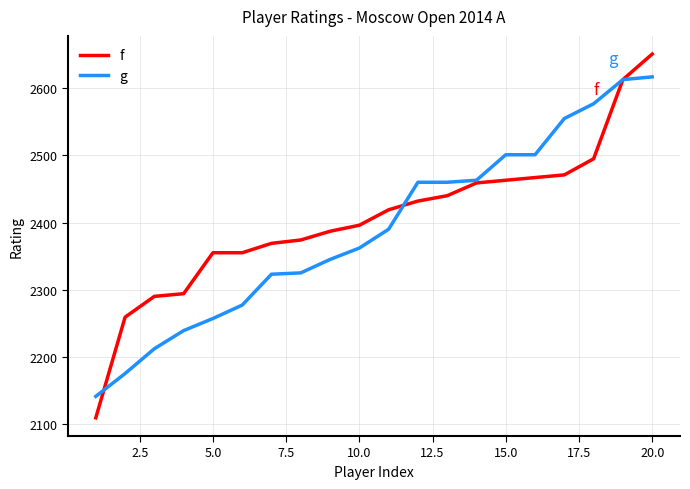

List the series in order of their peak value, highest first.

f, g